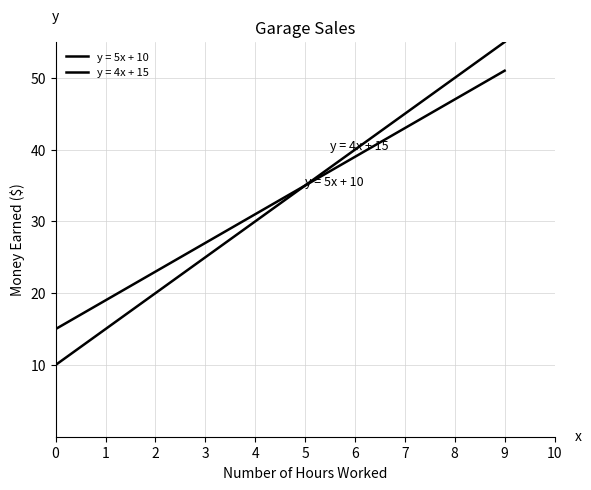

What is the difference between the second highest and minimum values in the y = 5x + 10 series?

40